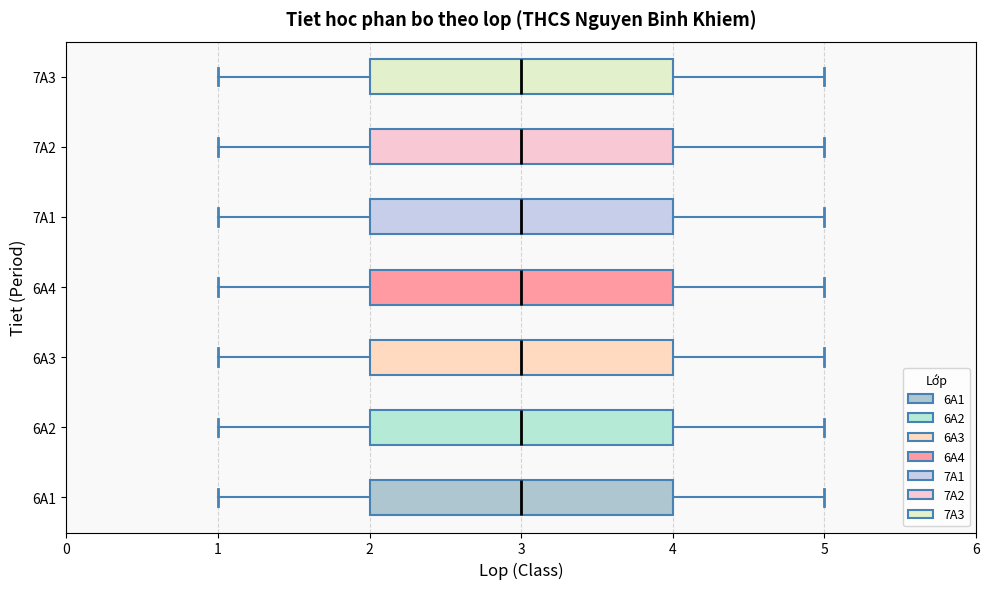

Reading bottom to top, transcribe this box plot: for each box, give where its median line is, the range the box spans, and where its two whiskers end, as read against the x-axis. The values are not printed on the chart, so give them approximately, as read against the axis.

6A1: median 3, box 2 to 4, whiskers 1 to 5
6A2: median 3, box 2 to 4, whiskers 1 to 5
6A3: median 3, box 2 to 4, whiskers 1 to 5
6A4: median 3, box 2 to 4, whiskers 1 to 5
7A1: median 3, box 2 to 4, whiskers 1 to 5
7A2: median 3, box 2 to 4, whiskers 1 to 5
7A3: median 3, box 2 to 4, whiskers 1 to 5